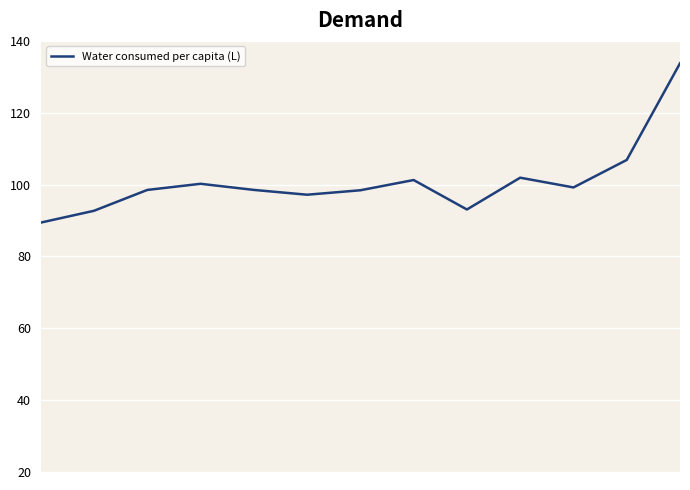

What is the difference between the maximum and minimum values?

44.3